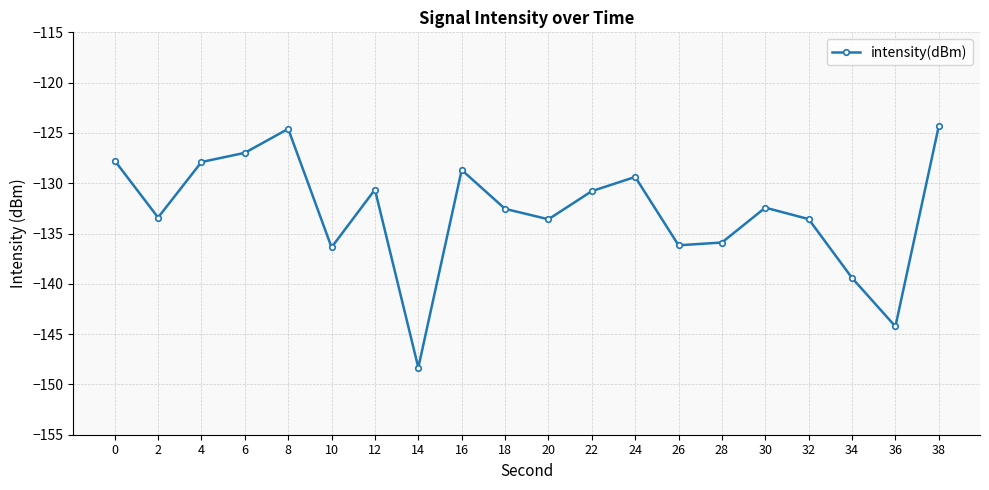

What is the average value?

-132.8